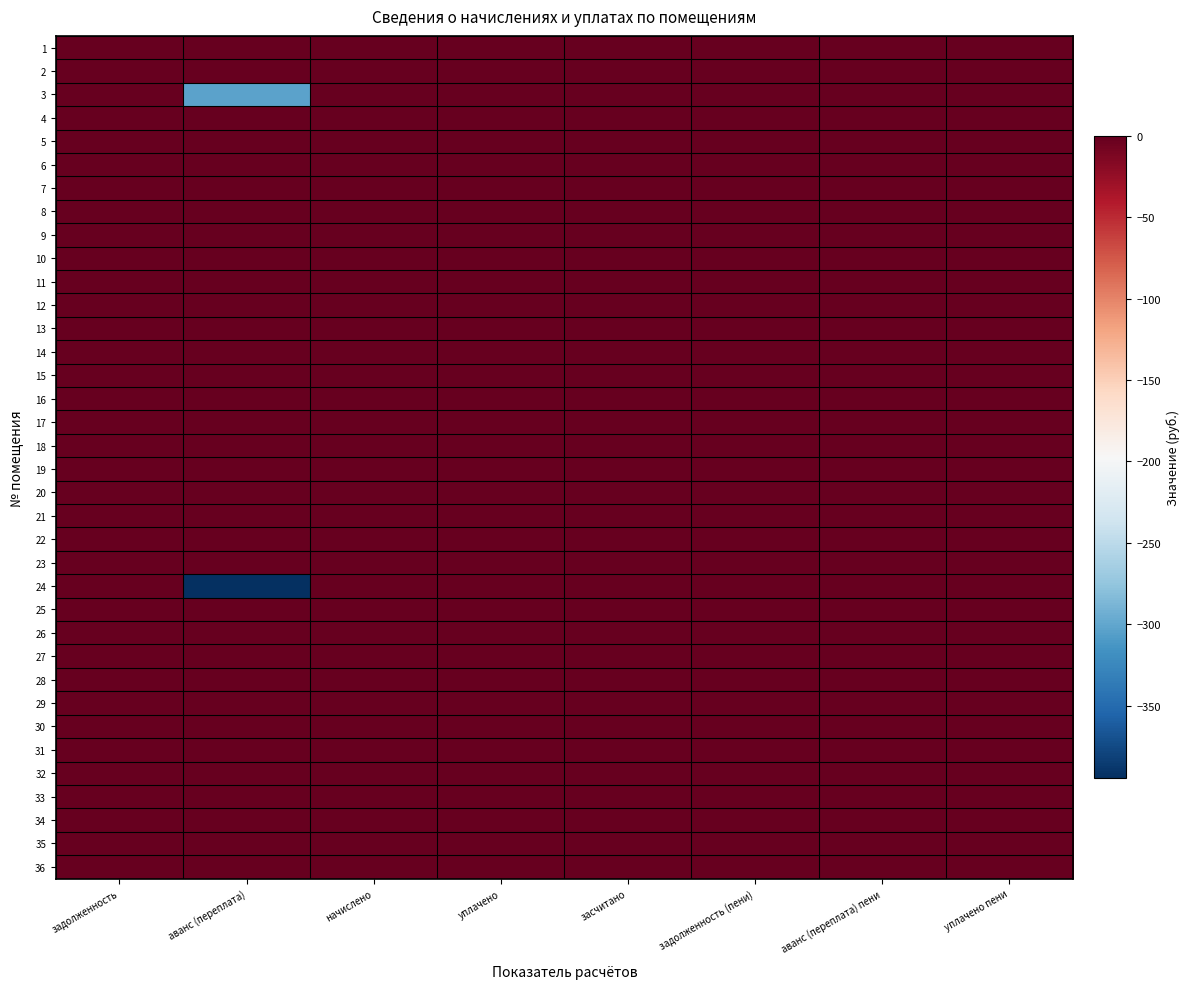

Reading right to left, extract all data points from this chart.

1: уплачено пени=0.0	аванс (переплата) пени=0.0	задолженность (пени)=0.0	засчитано=0.0	уплачено=0.0	начислено=0.0	аванс (переплата)=0.0	задолженность=0.0
2: уплачено пени=0.0	аванс (переплата) пени=0.0	задолженность (пени)=0.0	засчитано=0.0	уплачено=0.0	начислено=0.0	аванс (переплата)=0.0	задолженность=0.0
3: уплачено пени=0.0	аванс (переплата) пени=0.0	задолженность (пени)=0.0	засчитано=0.0	уплачено=0.0	начислено=0.0	аванс (переплата)=-302.4	задолженность=0.0
4: уплачено пени=0.0	аванс (переплата) пени=0.0	задолженность (пени)=0.0	засчитано=0.0	уплачено=0.0	начислено=0.0	аванс (переплата)=0.0	задолженность=0.0
5: уплачено пени=0.0	аванс (переплата) пени=0.0	задолженность (пени)=0.0	засчитано=0.0	уплачено=0.0	начислено=0.0	аванс (переплата)=0.0	задолженность=0.0
6: уплачено пени=0.0	аванс (переплата) пени=0.0	задолженность (пени)=0.0	засчитано=0.0	уплачено=0.0	начислено=0.0	аванс (переплата)=0.0	задолженность=0.0
7: уплачено пени=0.0	аванс (переплата) пени=0.0	задолженность (пени)=0.0	засчитано=0.0	уплачено=0.0	начислено=0.0	аванс (переплата)=0.0	задолженность=0.0
8: уплачено пени=0.0	аванс (переплата) пени=0.0	задолженность (пени)=0.0	засчитано=0.0	уплачено=0.0	начислено=0.0	аванс (переплата)=0.0	задолженность=0.0
9: уплачено пени=0.0	аванс (переплата) пени=0.0	задолженность (пени)=0.0	засчитано=0.0	уплачено=0.0	начислено=0.0	аванс (переплата)=0.0	задолженность=0.0
10: уплачено пени=0.0	аванс (переплата) пени=0.0	задолженность (пени)=0.0	засчитано=0.0	уплачено=0.0	начислено=0.0	аванс (переплата)=0.0	задолженность=0.0
11: уплачено пени=0.0	аванс (переплата) пени=0.0	задолженность (пени)=0.0	засчитано=0.0	уплачено=0.0	начислено=0.0	аванс (переплата)=0.0	задолженность=0.0
12: уплачено пени=0.0	аванс (переплата) пени=0.0	задолженность (пени)=0.0	засчитано=0.0	уплачено=0.0	начислено=0.0	аванс (переплата)=0.0	задолженность=0.0
13: уплачено пени=0.0	аванс (переплата) пени=0.0	задолженность (пени)=0.0	засчитано=0.0	уплачено=0.0	начислено=0.0	аванс (переплата)=0.0	задолженность=0.0
14: уплачено пени=0.0	аванс (переплата) пени=0.0	задолженность (пени)=0.0	засчитано=0.0	уплачено=0.0	начислено=0.0	аванс (переплата)=0.0	задолженность=0.0
15: уплачено пени=0.0	аванс (переплата) пени=0.0	задолженность (пени)=0.0	засчитано=0.0	уплачено=0.0	начислено=0.0	аванс (переплата)=0.0	задолженность=0.0
16: уплачено пени=0.0	аванс (переплата) пени=0.0	задолженность (пени)=0.0	засчитано=0.0	уплачено=0.0	начислено=0.0	аванс (переплата)=0.0	задолженность=0.0
17: уплачено пени=0.0	аванс (переплата) пени=0.0	задолженность (пени)=0.0	засчитано=0.0	уплачено=0.0	начислено=0.0	аванс (переплата)=0.0	задолженность=0.0
18: уплачено пени=0.0	аванс (переплата) пени=0.0	задолженность (пени)=0.0	засчитано=0.0	уплачено=0.0	начислено=0.0	аванс (переплата)=0.0	задолженность=0.0
19: уплачено пени=0.0	аванс (переплата) пени=0.0	задолженность (пени)=0.0	засчитано=0.0	уплачено=0.0	начислено=0.0	аванс (переплата)=0.0	задолженность=0.0
20: уплачено пени=0.0	аванс (переплата) пени=0.0	задолженность (пени)=0.0	засчитано=0.0	уплачено=0.0	начислено=0.0	аванс (переплата)=0.0	задолженность=0.0
21: уплачено пени=0.0	аванс (переплата) пени=0.0	задолженность (пени)=0.0	засчитано=0.0	уплачено=0.0	начислено=0.0	аванс (переплата)=0.0	задолженность=0.0
22: уплачено пени=0.0	аванс (переплата) пени=0.0	задолженность (пени)=0.0	засчитано=0.0	уплачено=0.0	начислено=0.0	аванс (переплата)=0.0	задолженность=0.0
23: уплачено пени=0.0	аванс (переплата) пени=0.0	задолженность (пени)=0.0	засчитано=0.0	уплачено=0.0	начислено=0.0	аванс (переплата)=0.0	задолженность=0.0
24: уплачено пени=0.0	аванс (переплата) пени=0.0	задолженность (пени)=0.0	засчитано=0.0	уплачено=0.0	начислено=0.0	аванс (переплата)=-394.8	задолженность=0.0
25: уплачено пени=0.0	аванс (переплата) пени=0.0	задолженность (пени)=0.0	засчитано=0.0	уплачено=0.0	начислено=0.0	аванс (переплата)=0.0	задолженность=0.0
26: уплачено пени=0.0	аванс (переплата) пени=0.0	задолженность (пени)=0.0	засчитано=0.0	уплачено=0.0	начислено=0.0	аванс (переплата)=0.0	задолженность=0.0
27: уплачено пени=0.0	аванс (переплата) пени=0.0	задолженность (пени)=0.0	засчитано=0.0	уплачено=0.0	начислено=0.0	аванс (переплата)=0.0	задолженность=0.0
28: уплачено пени=0.0	аванс (переплата) пени=0.0	задолженность (пени)=0.0	засчитано=0.0	уплачено=0.0	начислено=0.0	аванс (переплата)=0.0	задолженность=0.0
29: уплачено пени=0.0	аванс (переплата) пени=0.0	задолженность (пени)=0.0	засчитано=0.0	уплачено=0.0	начислено=0.0	аванс (переплата)=0.0	задолженность=0.0
30: уплачено пени=0.0	аванс (переплата) пени=0.0	задолженность (пени)=0.0	засчитано=0.0	уплачено=0.0	начислено=0.0	аванс (переплата)=0.0	задолженность=0.0
31: уплачено пени=0.0	аванс (переплата) пени=0.0	задолженность (пени)=0.0	засчитано=0.0	уплачено=0.0	начислено=0.0	аванс (переплата)=0.0	задолженность=0.0
32: уплачено пени=0.0	аванс (переплата) пени=0.0	задолженность (пени)=0.0	засчитано=0.0	уплачено=0.0	начислено=0.0	аванс (переплата)=0.0	задолженность=0.0
33: уплачено пени=0.0	аванс (переплата) пени=0.0	задолженность (пени)=0.0	засчитано=0.0	уплачено=0.0	начислено=0.0	аванс (переплата)=0.0	задолженность=0.0
34: уплачено пени=0.0	аванс (переплата) пени=0.0	задолженность (пени)=0.0	засчитано=0.0	уплачено=0.0	начислено=0.0	аванс (переплата)=0.0	задолженность=0.0
35: уплачено пени=0.0	аванс (переплата) пени=0.0	задолженность (пени)=0.0	засчитано=0.0	уплачено=0.0	начислено=0.0	аванс (переплата)=0.0	задолженность=0.0
36: уплачено пени=0.0	аванс (переплата) пени=0.0	задолженность (пени)=0.0	засчитано=0.0	уплачено=0.0	начислено=0.0	аванс (переплата)=0.0	задолженность=0.0